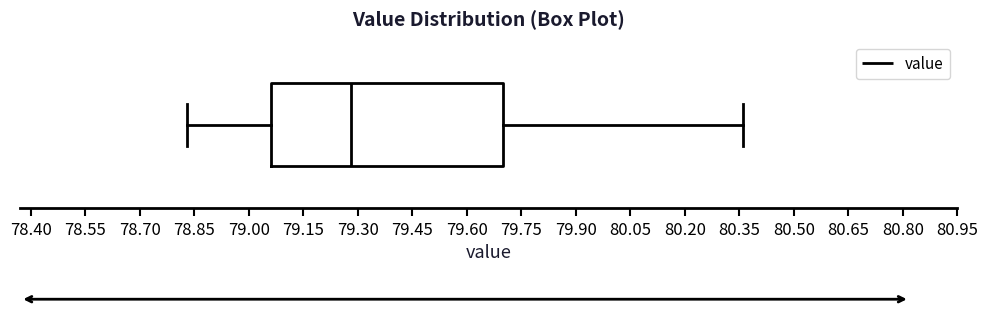

Where does the right whisker of the box end on the x-axis? The values are not printed on the chart, so give them approximately, as read against the axis.

80.36